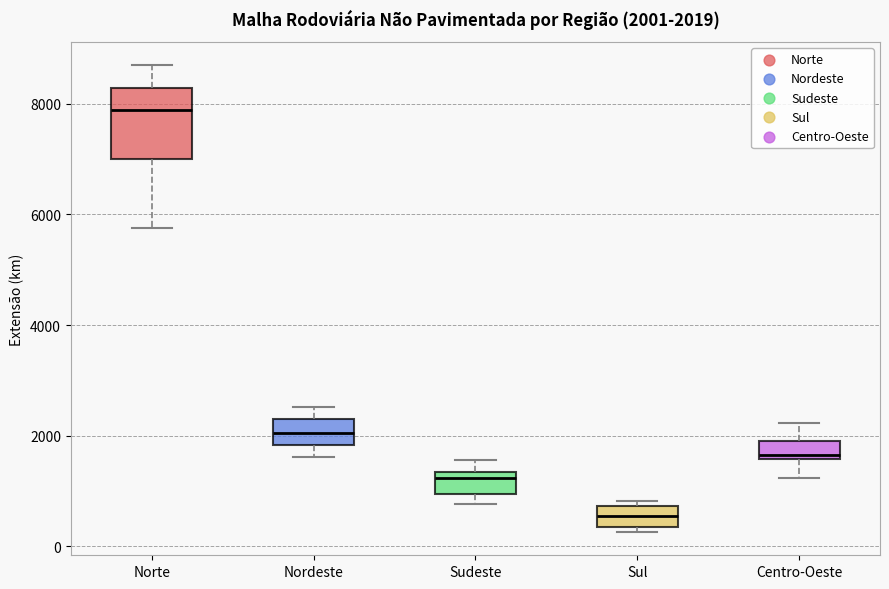

Which box has the lowest median line?

Sul